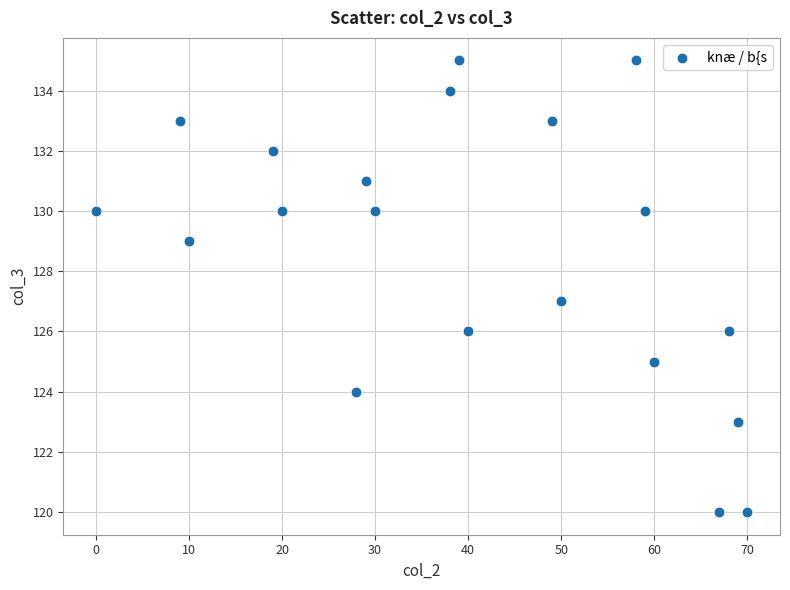

What is the range of X values (max minus min)?

70